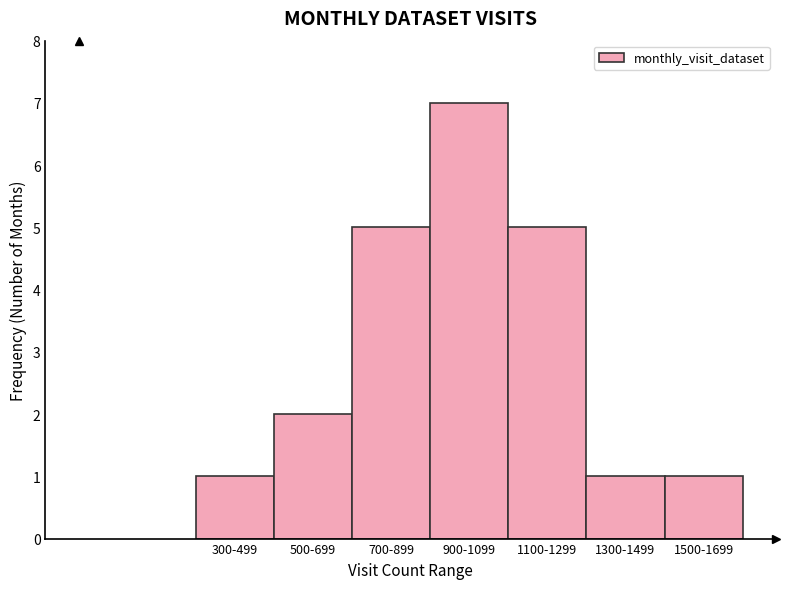

Reading right to left, what are all the values shown in this chart?

1	1	5	7	5	2	1